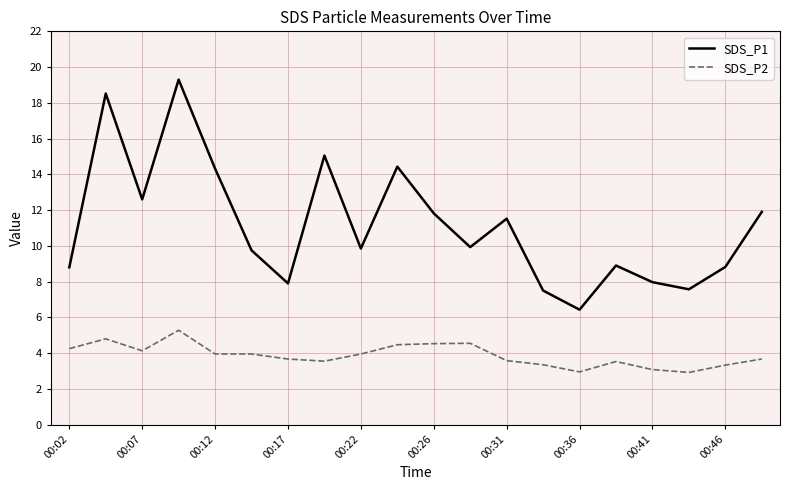

What is the minimum value shown in the chart?

2.9